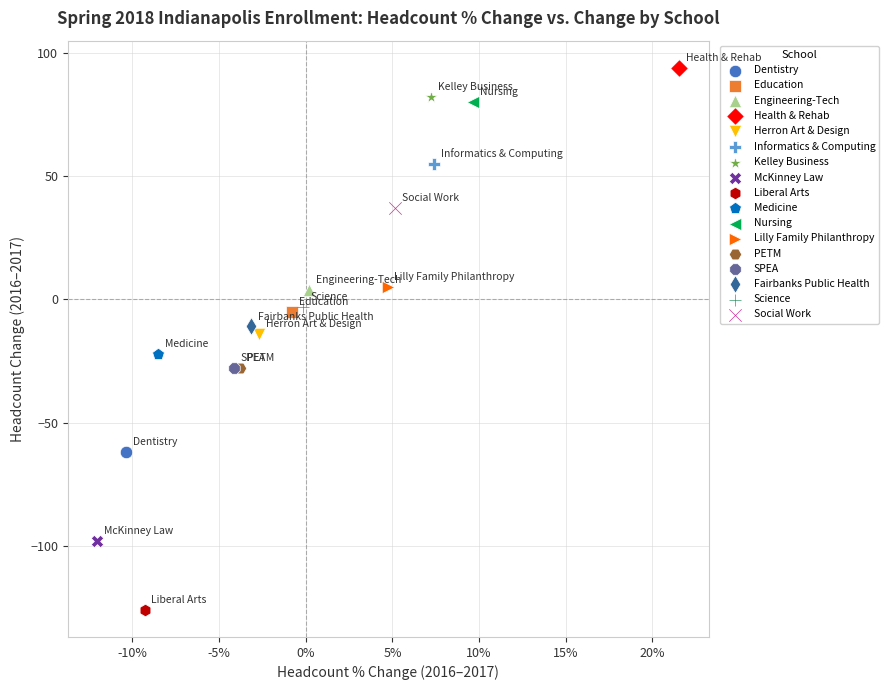

Which series reaches the maximum Y coordinate?

Health & Rehab